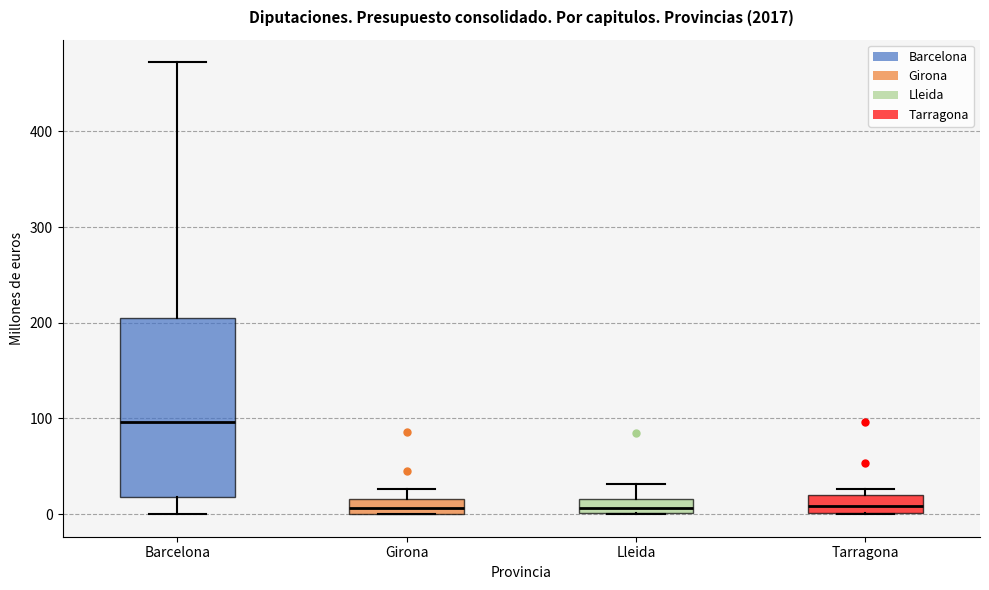

Which box is the tallest, from its lower edge to its upper edge?

Barcelona